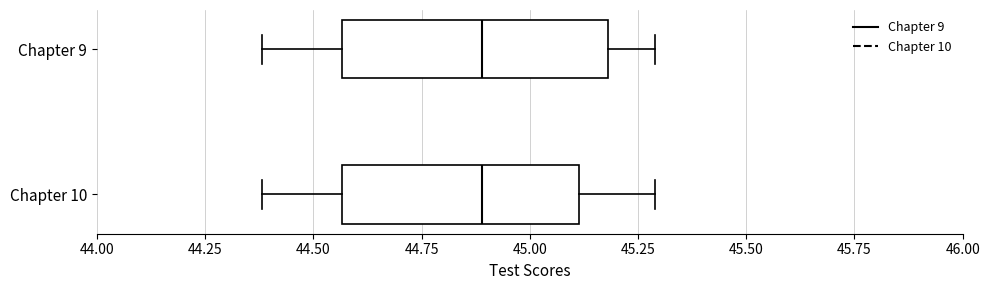

Reading bottom to top, read every box against the x-axis: the position of its median line, the range the box covers, and the ends of its whiskers. The values are not printed on the chart, so give them approximately, as read against the axis.

Chapter 10: median 44.90, box 44.55 to 45.10, whiskers 44.40 to 45.30
Chapter 9: median 44.90, box 44.55 to 45.20, whiskers 44.40 to 45.30